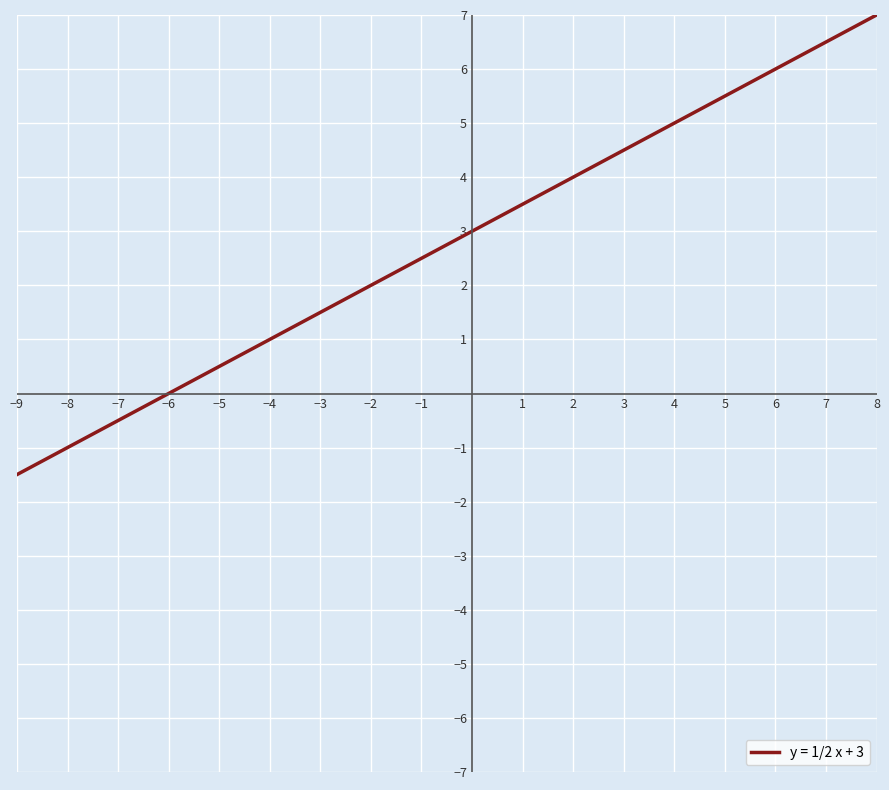

What is the difference between the maximum and minimum values?

8.5